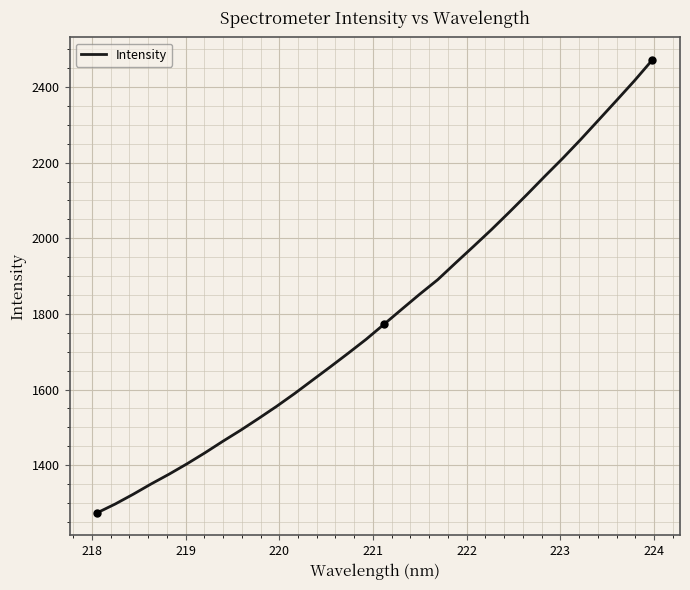

Does the chart display data point markers on the line(s)?

No